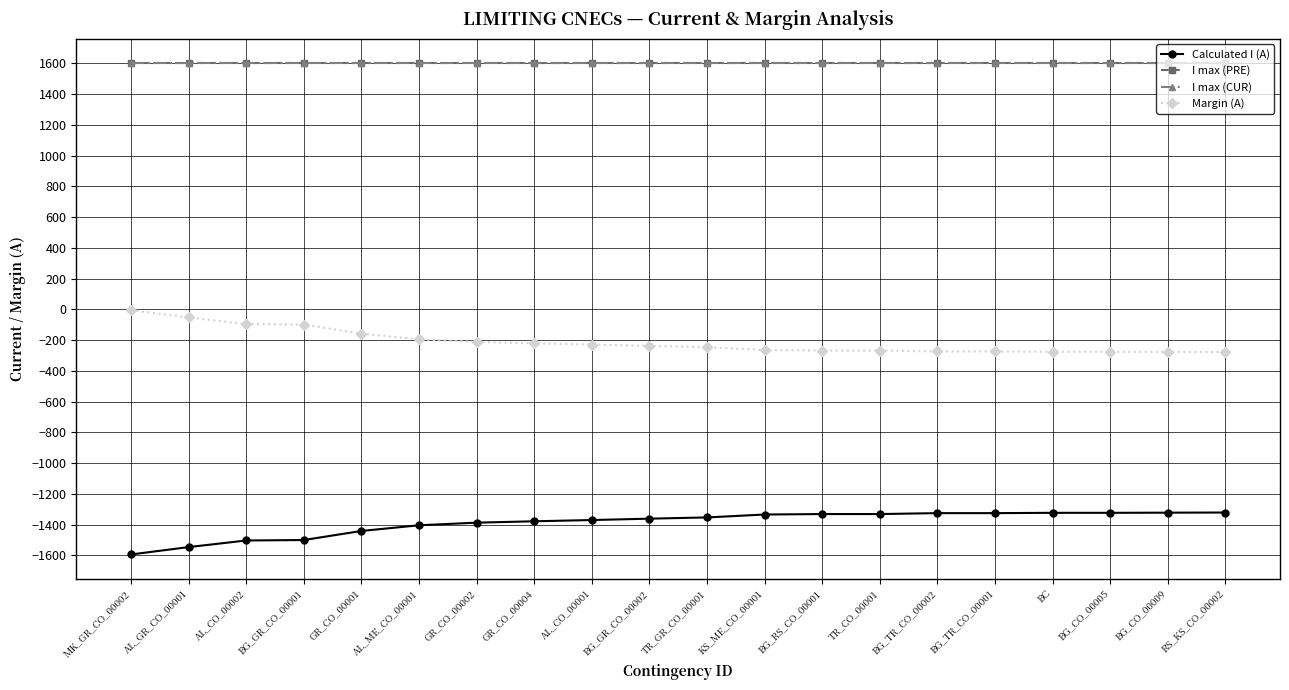

Does the chart have visible grid lines?

Yes